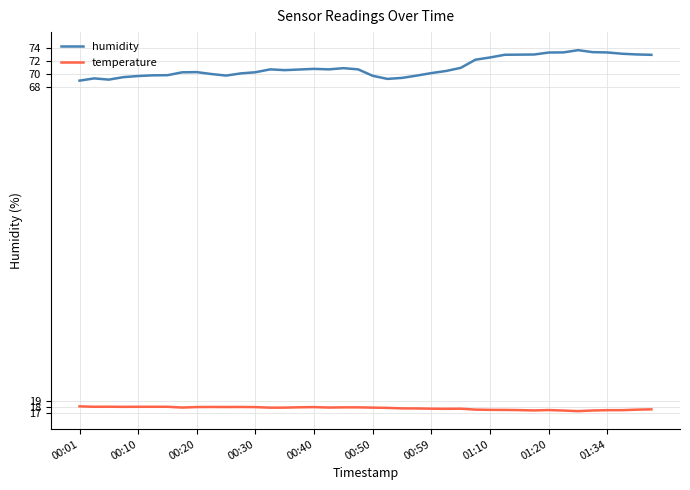

Which series has the largest total across all categories?

humidity